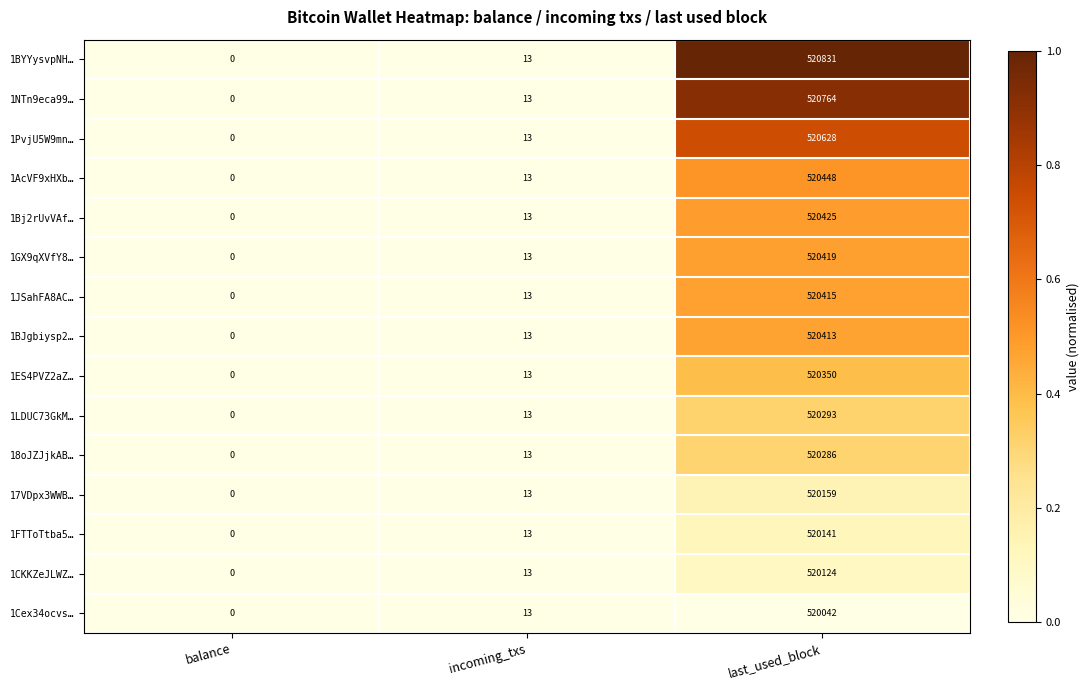

True or false: 1JSahFA8AC… has a value of -171438 at balance.

False